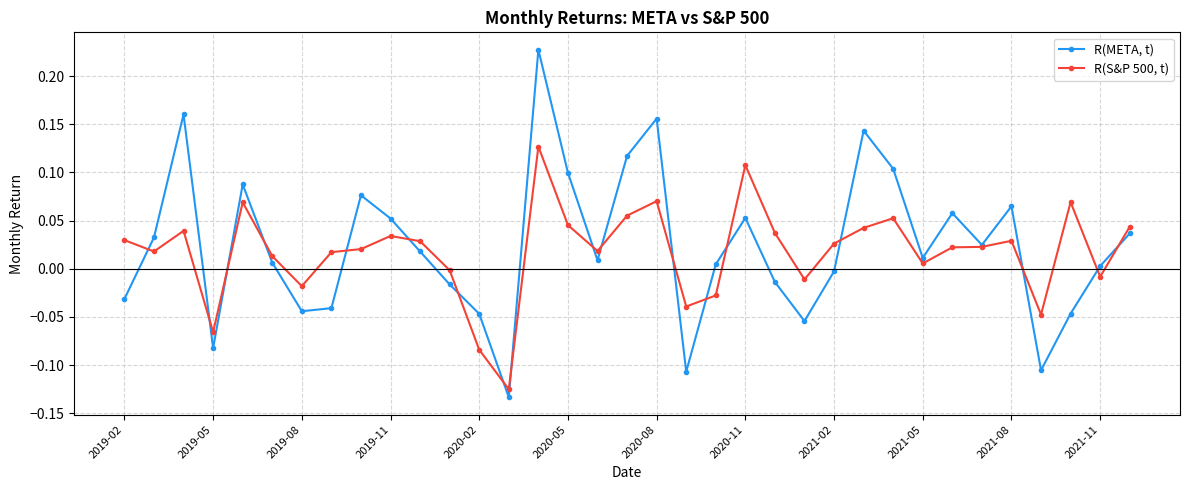

At how many categories does at least one series exceed 0?

27